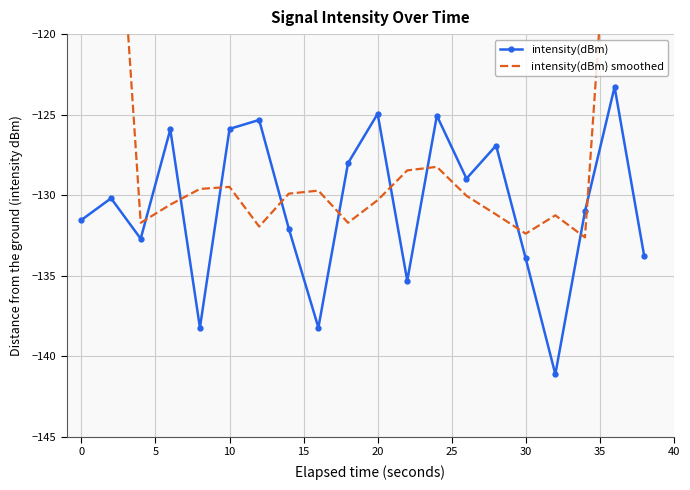

What is the value of the intensity(dBm) smoothed point at the 6th from the left?

-129.5